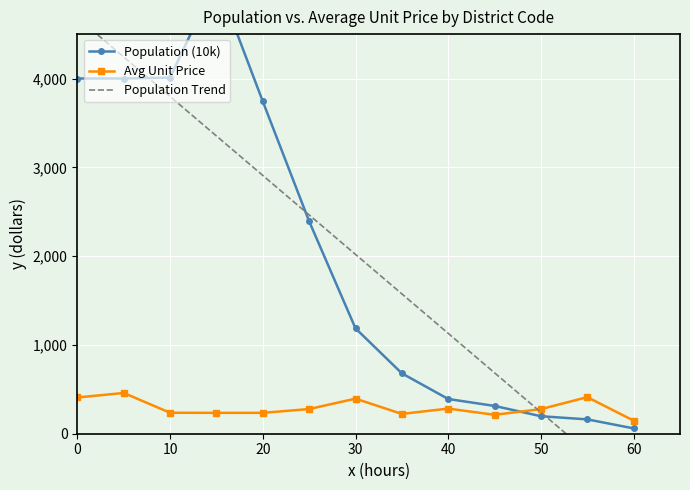

Which series changed the most between 10 and 30?

Population (10k)